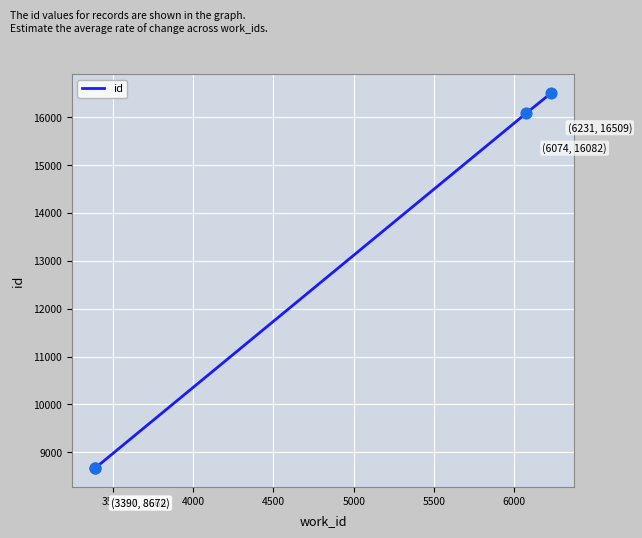

What is the smallest value displayed?

8668